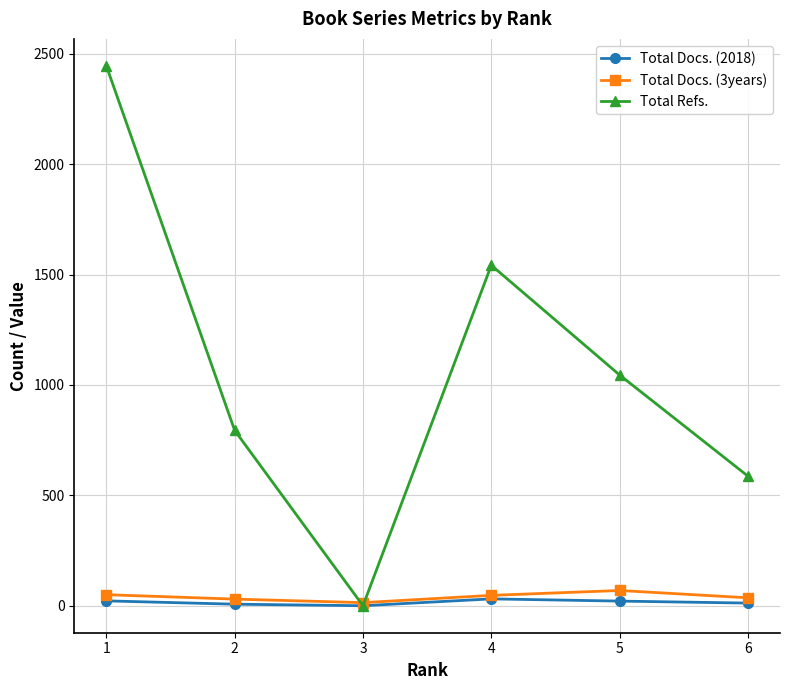

True or false: Total Docs. (3years) has a value of 36 at 6.

True